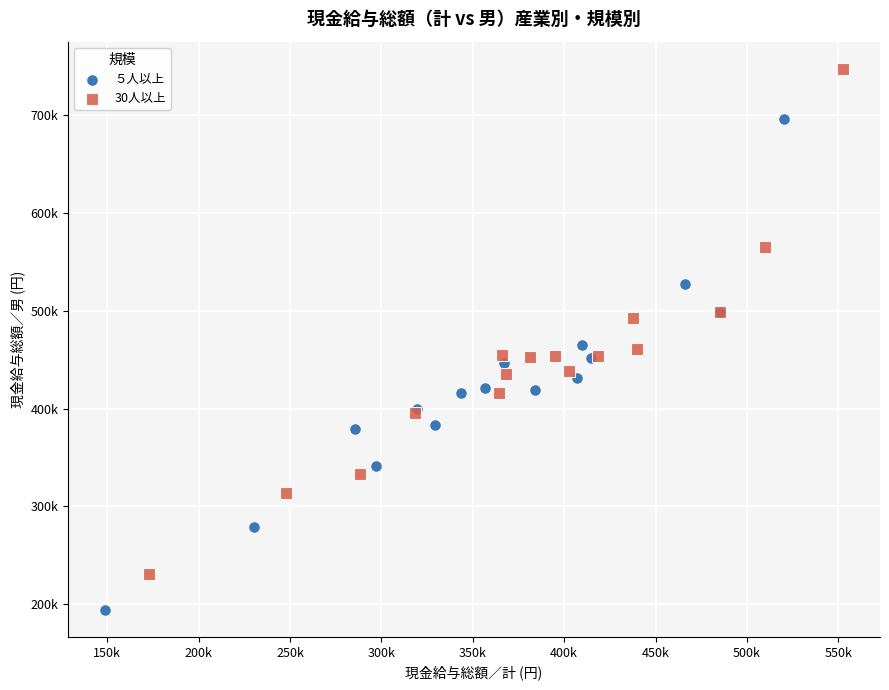

Which series reaches the minimum Y coordinate?

５人以上